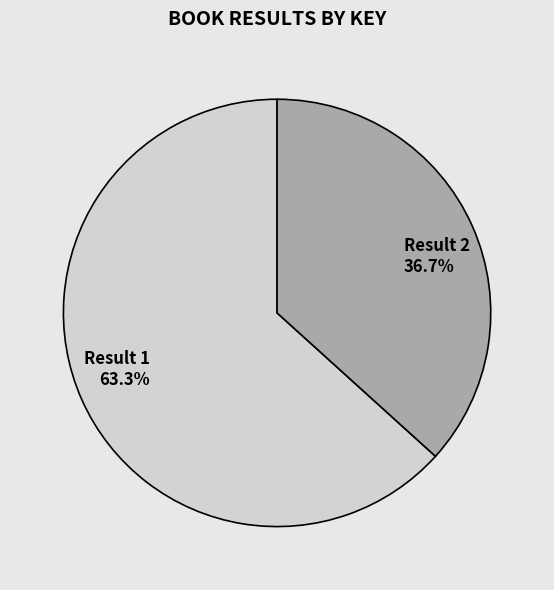

Is it true that Result 1 is 49% of the pie?

False